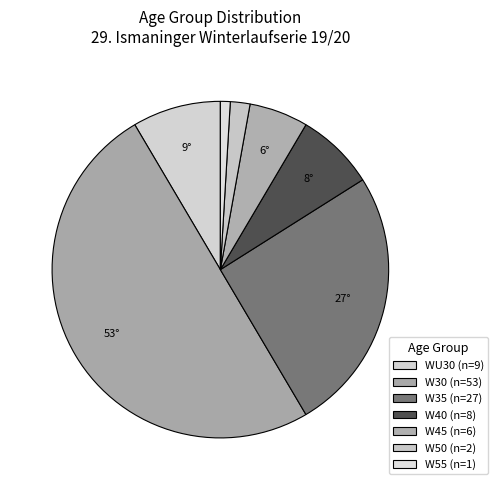

Count the number of slices in the pie.

7